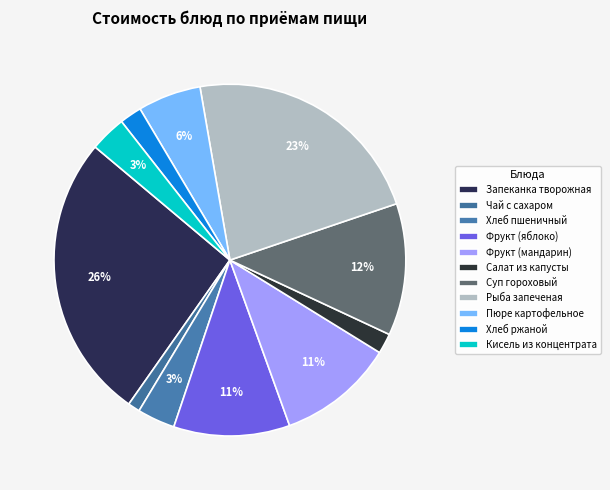

Is Хлеб ржаной the majority of the pie?

No